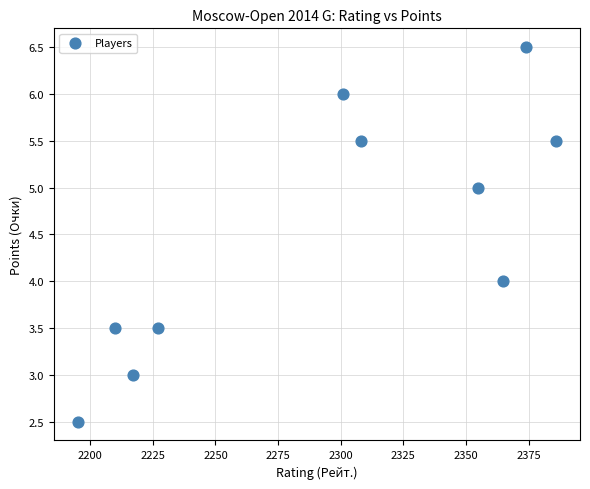

What is the average Y value?

4.5